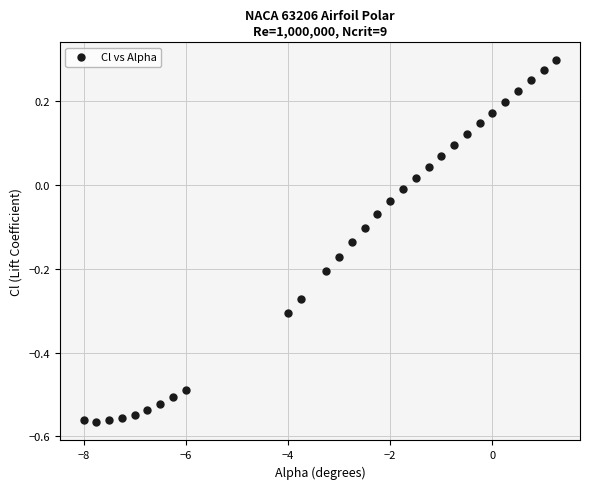

What is the range of Y values (max minus min)?

0.9